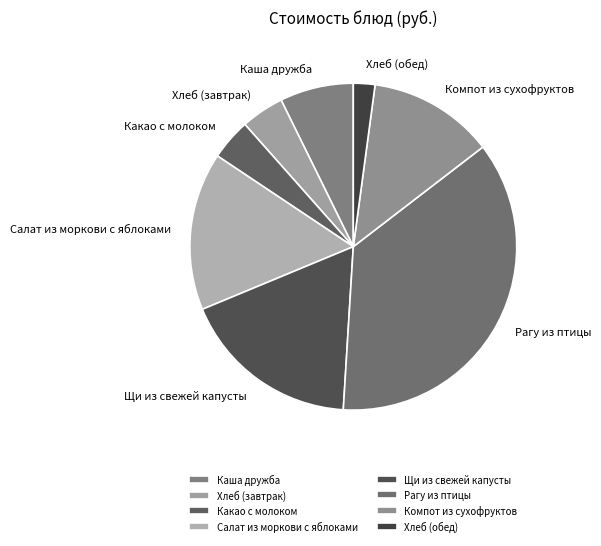

What is the smallest slice in the pie chart?

Хлеб (обед)